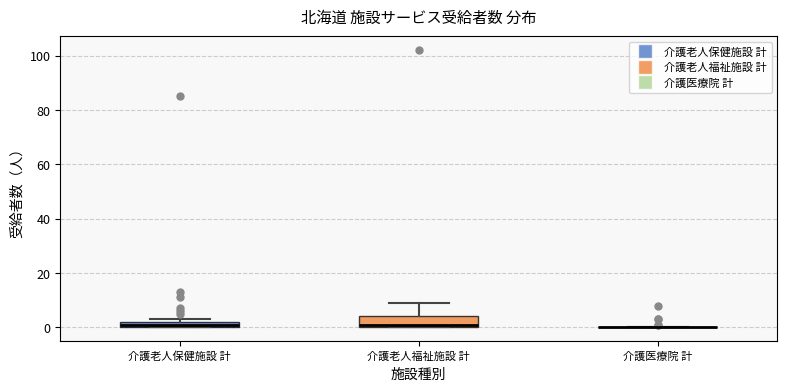

Which box is the tallest, from its lower edge to its upper edge?

介護老人福祉施設 計